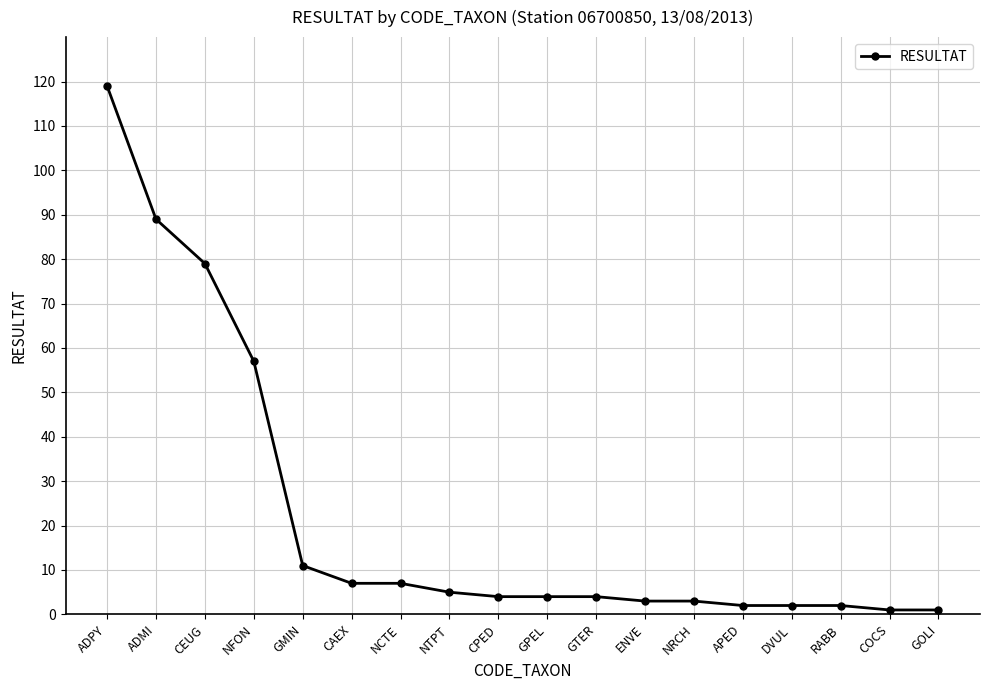

Which label corresponds to the largest value in the chart?

ADPY